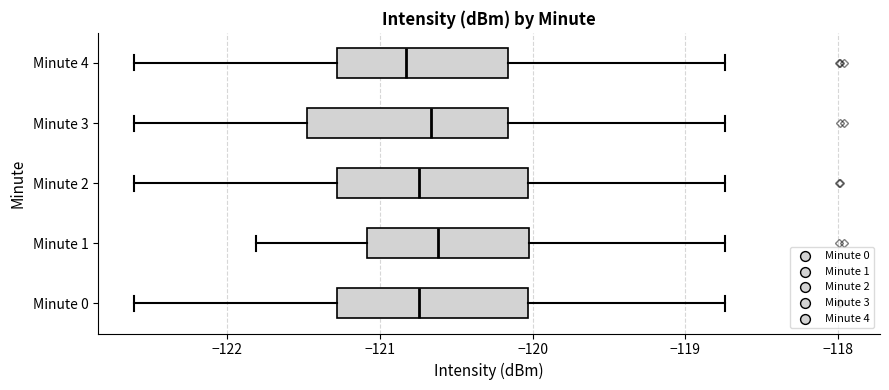

Reading bottom to top, read every box against the x-axis: the position of its median line, the range the box covers, and the ends of its whiskers. The values are not printed on the chart, so give them approximately, as read against the axis.

Minute 0: median -120.7, box -121.3 to -120.0, whiskers -122.6 to -118.7
Minute 1: median -120.6, box -121.1 to -120.0, whiskers -121.8 to -118.7
Minute 2: median -120.7, box -121.3 to -120.0, whiskers -122.6 to -118.7
Minute 3: median -120.7, box -121.5 to -120.2, whiskers -122.6 to -118.7
Minute 4: median -120.8, box -121.3 to -120.2, whiskers -122.6 to -118.7